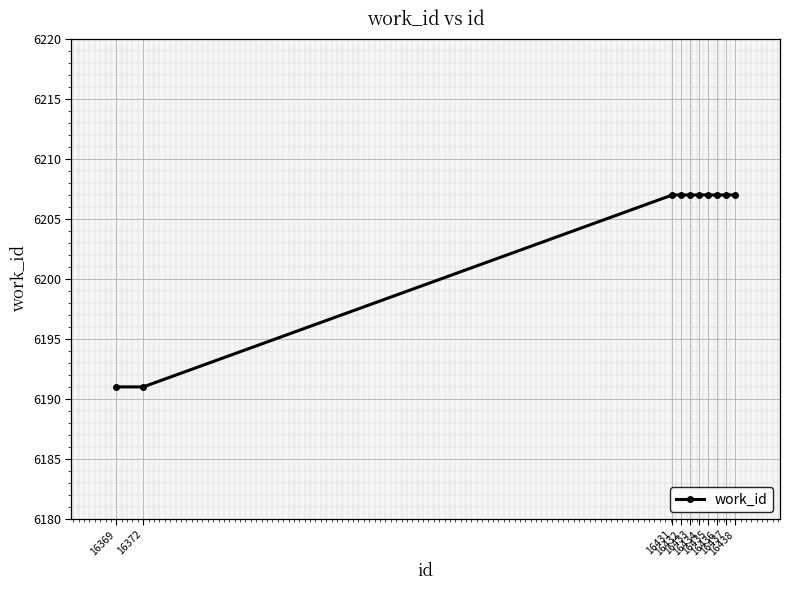

What is the difference between the second highest and second lowest values?

16